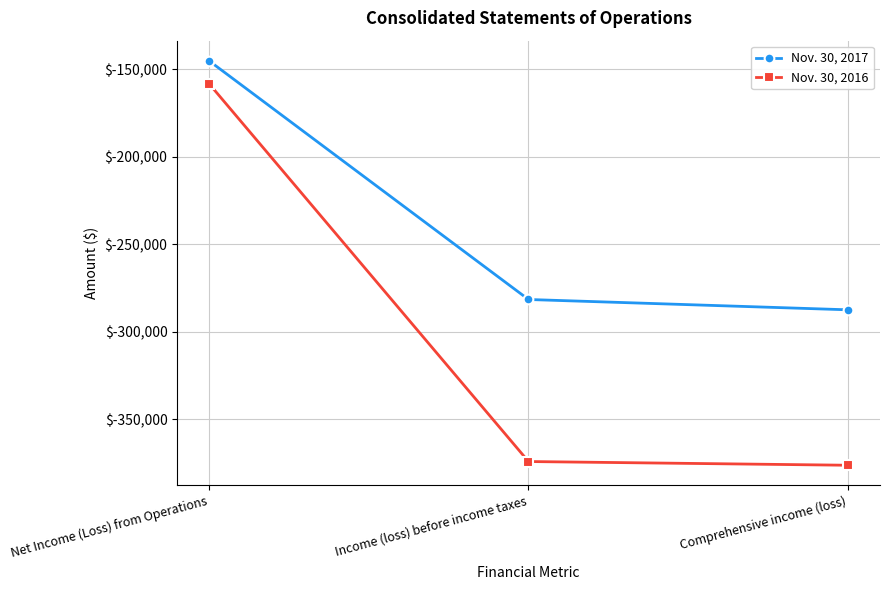

What is the greatest value displayed?

-145085